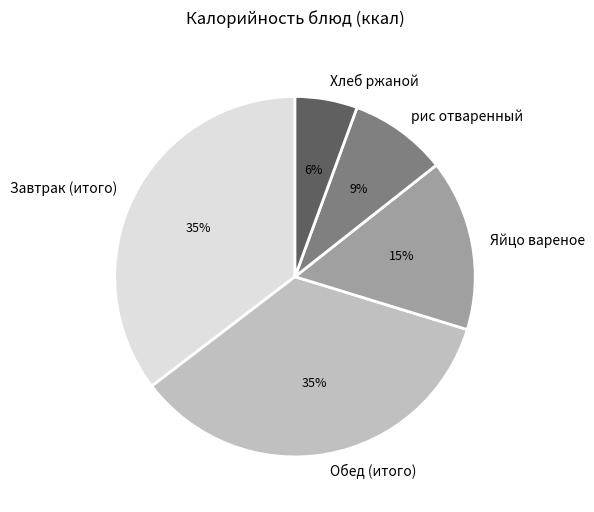

Is there a majority slice in this chart?

No